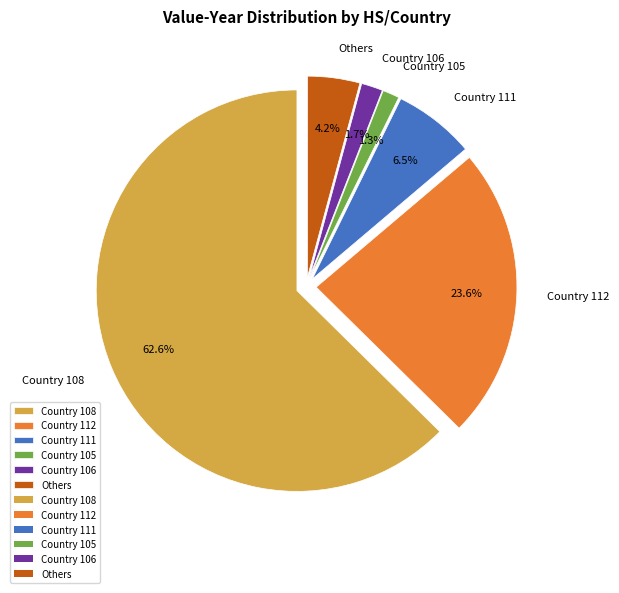

Is Country 108 the majority of the pie?

Yes